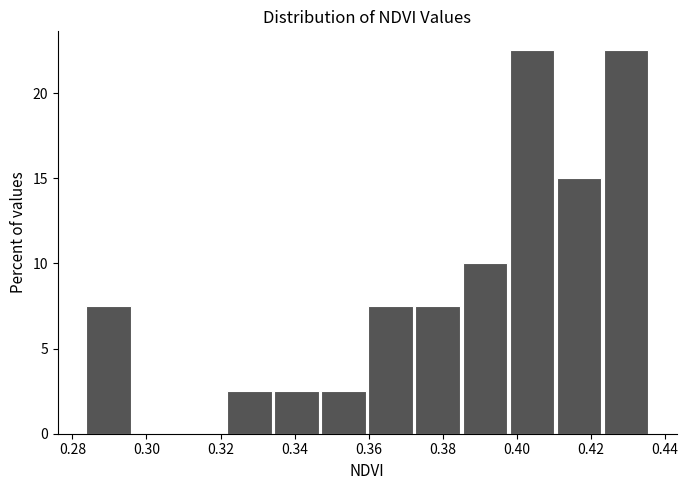

How tall is the bar that spans 0.322 to 0.334 on the x-axis? Neither the bar edges nor the heights are printed on the chart, so give them approximately, as read against the axes.

2.5